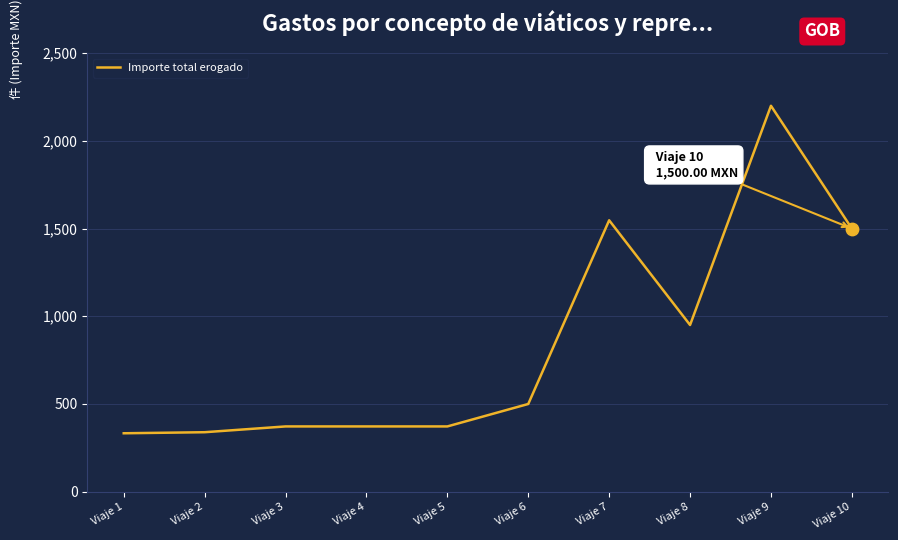

Between Viaje 2 and Viaje 8, which is larger?

Viaje 8